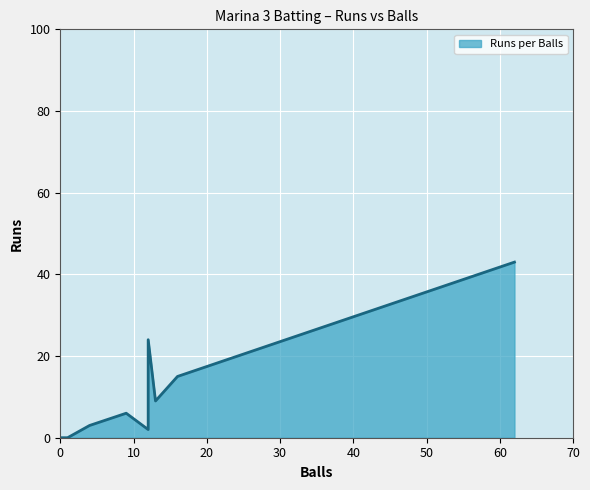

Reading left to right, what are all the values shown in this chart?

Runs: 15	6	43	2	0	9	24	2	3	0	0
Balls: 16	9	62	12	1	13	12	3	4	1	0